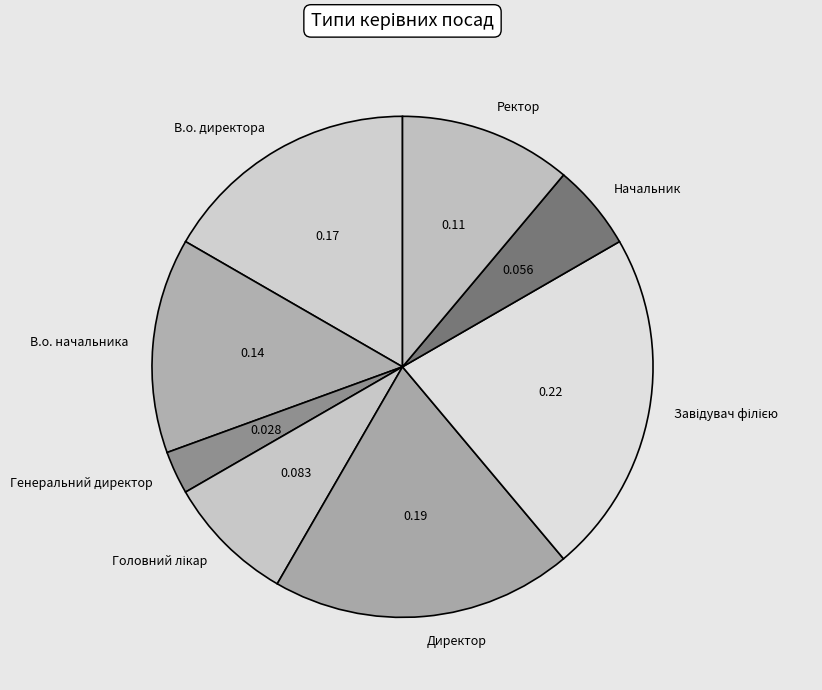

Which slice is the smallest?

Генеральний директор